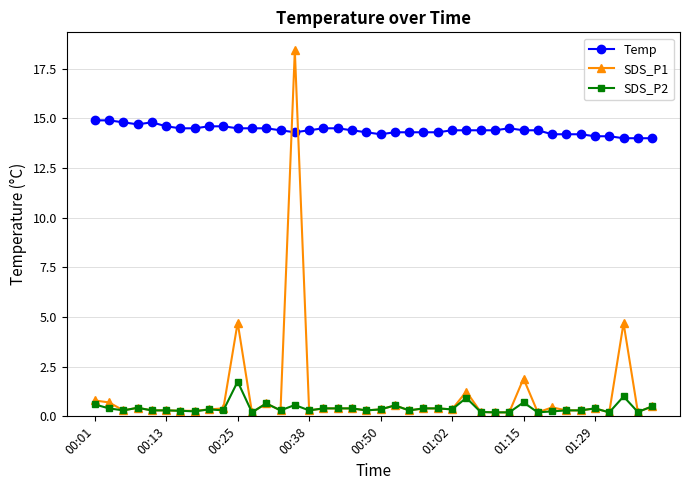

Which series has the largest total across all categories?

Temp